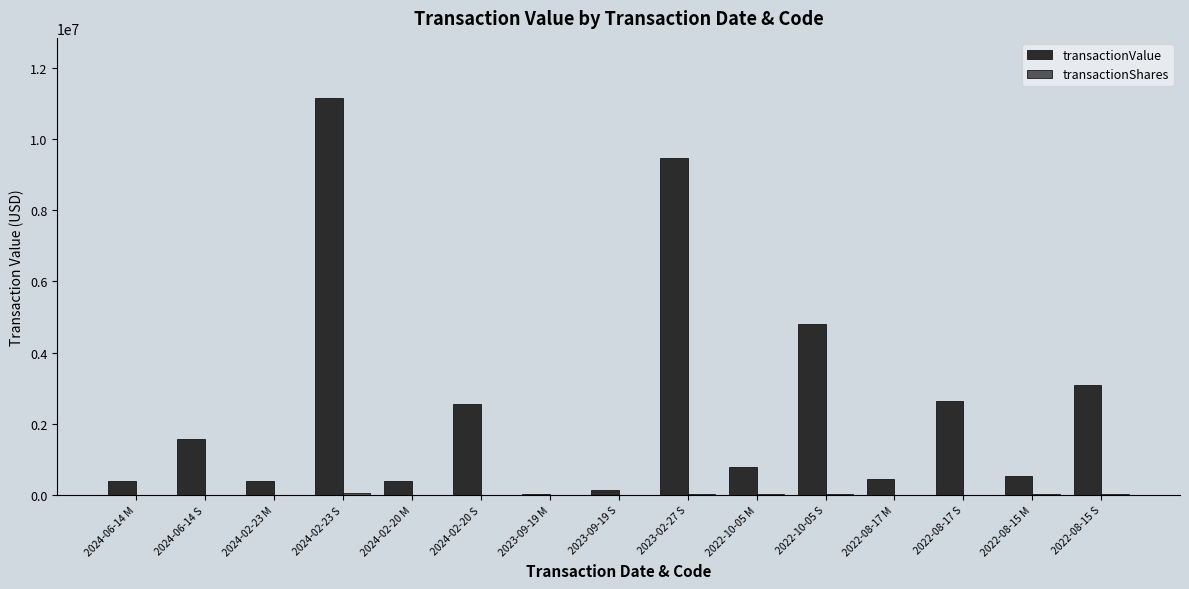

What is the total value across all series at 2022-08-17 M?

461108